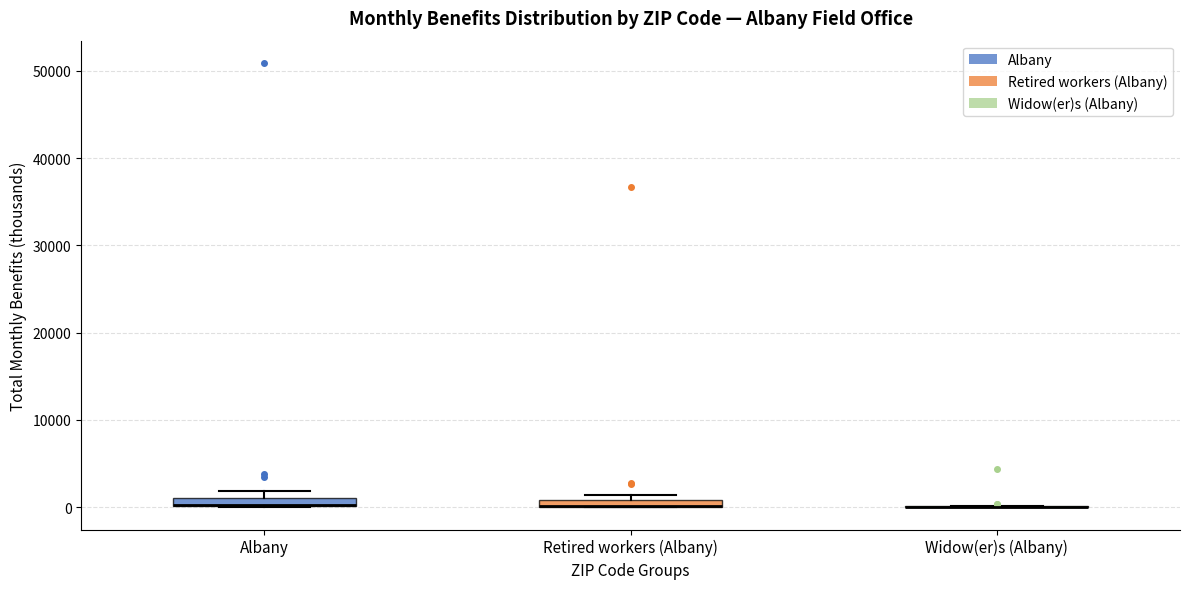

Where is the upper edge of the box for Retired workers (Albany) on the y-axis? The values are not printed on the chart, so give them approximately, as read against the axis.

1000